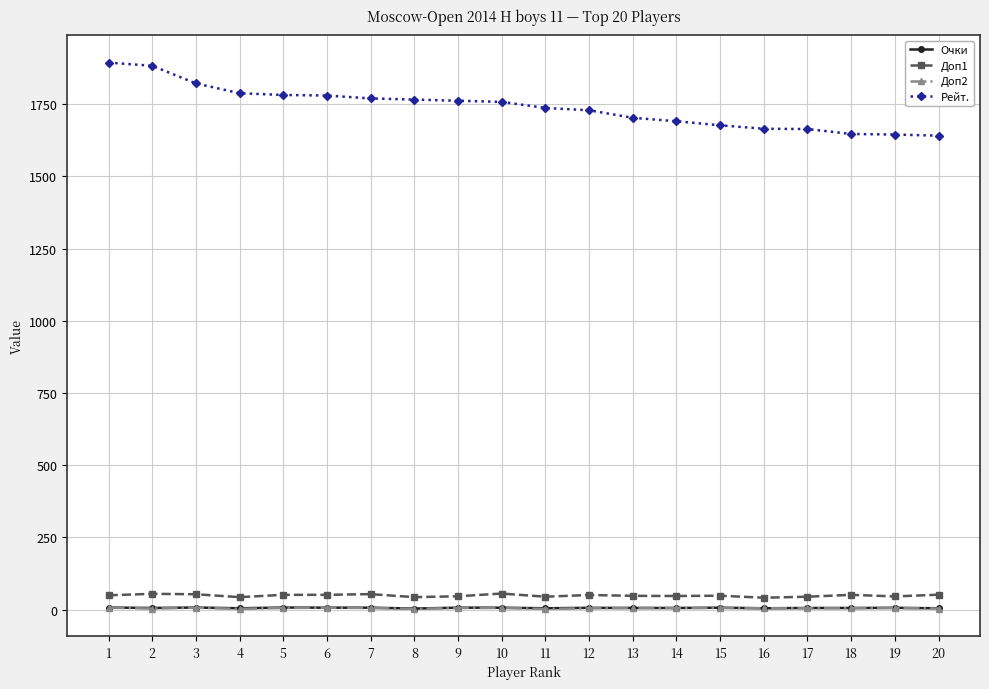

Count the Доп2 values in the range 5 to 6.

12